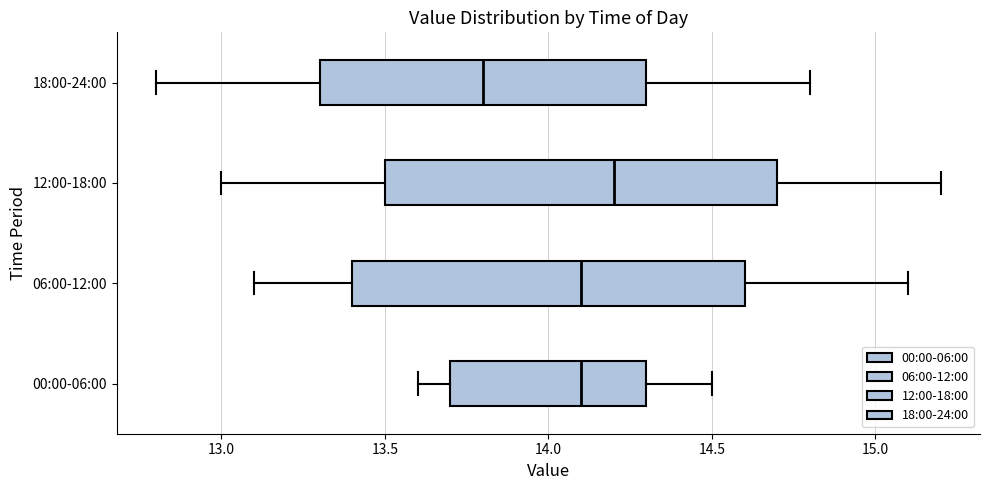

Where does the left whisker of the box for 18:00-24:00 end on the x-axis? The values are not printed on the chart, so give them approximately, as read against the axis.

12.8